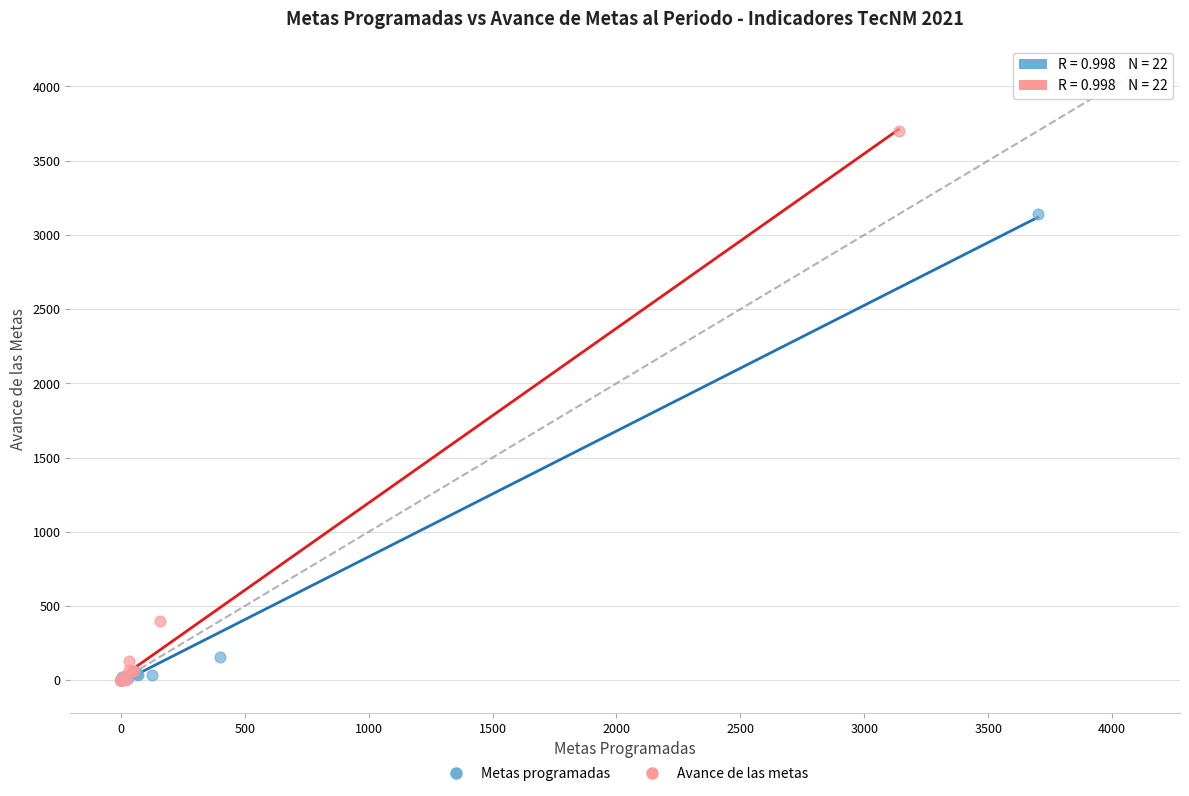

Which series has the largest Y range (max minus min)?

Avance de las metas